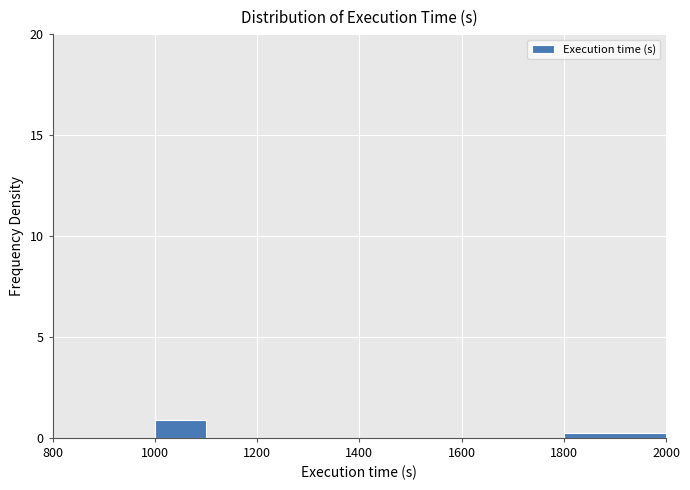

What is the height of the bar covering 1000 to 1100 on the x-axis? The values are not printed on the chart, so give them approximately, as read against the axis.

1